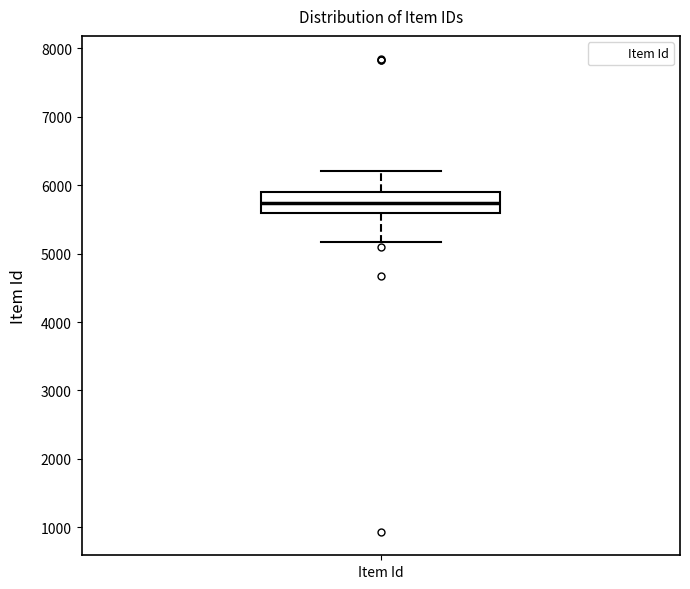

Transcribe this box plot: give where the median line is, the range the box spans, and where the two whiskers end, as read against the y-axis. The values are not printed on the chart, so give them approximately, as read against the axis.

median 5700, box 5600 to 5900, whiskers 5200 to 6200